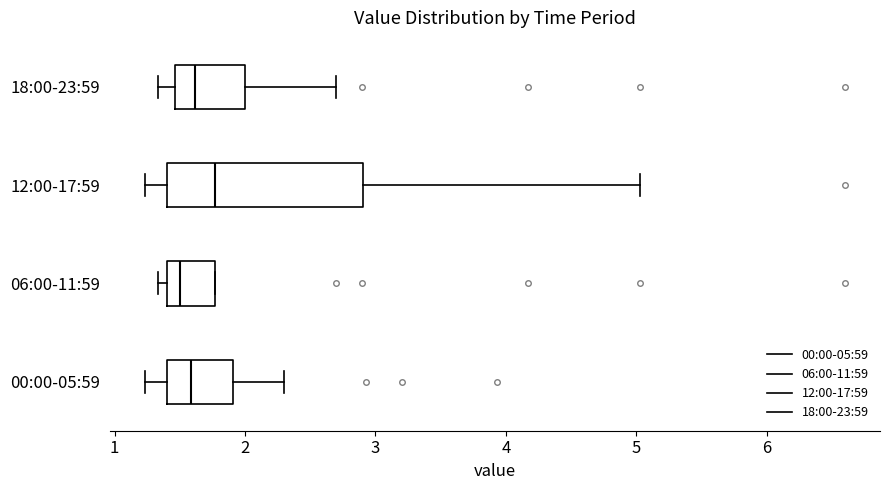

Reading bottom to top, transcribe this box plot: for each box, give where its median line is, the range the box spans, and where its two whiskers end, as read against the x-axis. The values are not printed on the chart, so give them approximately, as read against the axis.

00:00-05:59: median 1.6, box 1.4 to 1.9, whiskers 1.2 to 2.3
06:00-11:59: median 1.5, box 1.4 to 1.8, whiskers 1.3 to 1.8
12:00-17:59: median 1.8, box 1.4 to 2.9, whiskers 1.2 to 5.0
18:00-23:59: median 1.6, box 1.5 to 2.0, whiskers 1.3 to 2.7